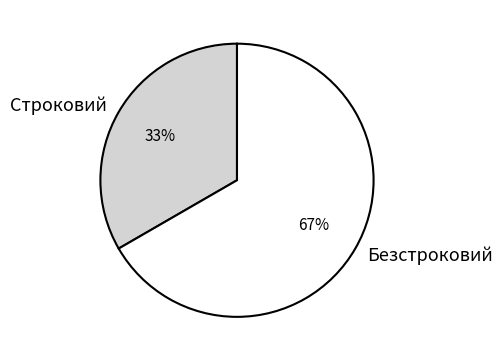

Rank the categories by value from lowest to highest.

Строковий, Безстроковий